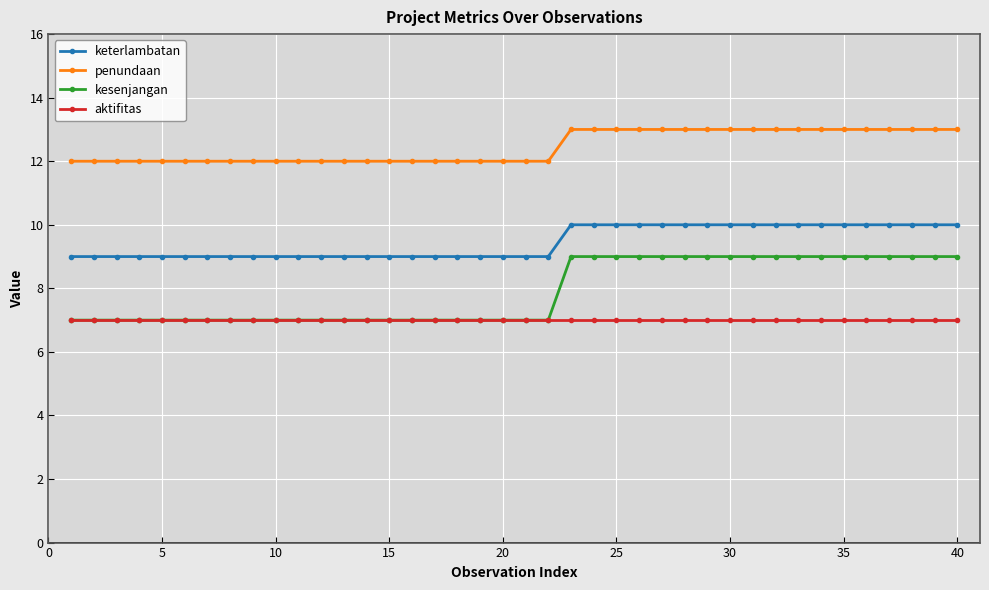

Reading left to right, transcribe all the data shown in this chart.

keterlambatan: 9	9	9	9	9	9	9	9	9	9	9	9	9	9	9	9	9	9	9	9	9	9	10	10	10	10	10	10	10	10	10	10	10	10	10	10	10	10	10	10
penundaan: 12	12	12	12	12	12	12	12	12	12	12	12	12	12	12	12	12	12	12	12	12	12	13	13	13	13	13	13	13	13	13	13	13	13	13	13	13	13	13	13
kesenjangan: 7	7	7	7	7	7	7	7	7	7	7	7	7	7	7	7	7	7	7	7	7	7	9	9	9	9	9	9	9	9	9	9	9	9	9	9	9	9	9	9
aktifitas: 7	7	7	7	7	7	7	7	7	7	7	7	7	7	7	7	7	7	7	7	7	7	7	7	7	7	7	7	7	7	7	7	7	7	7	7	7	7	7	7